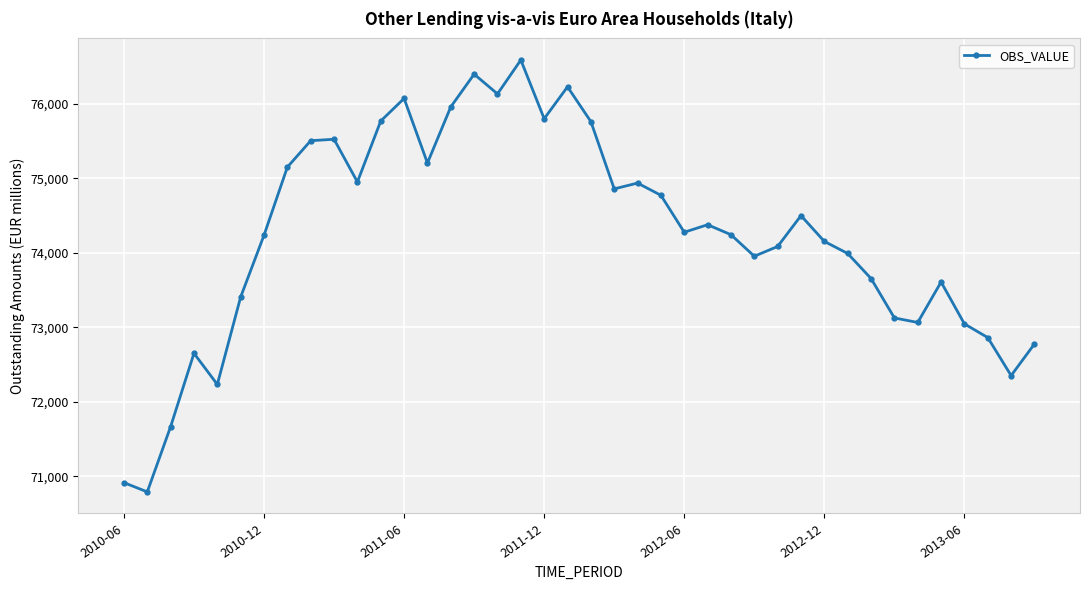

What is the value of the 38th point from the left?

72864